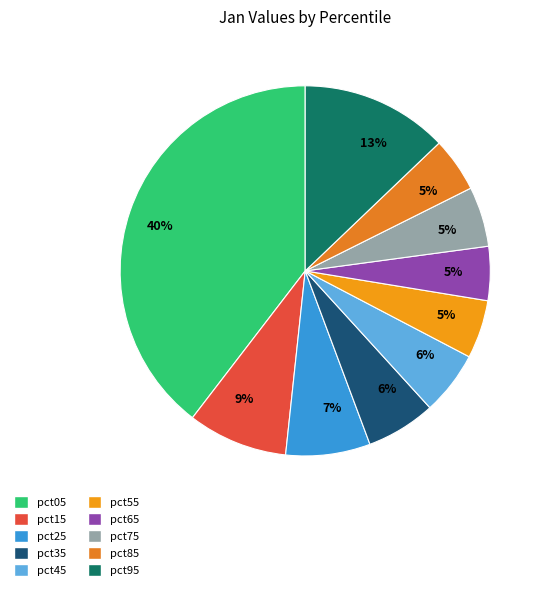

Is pct35 the majority of the pie?

No